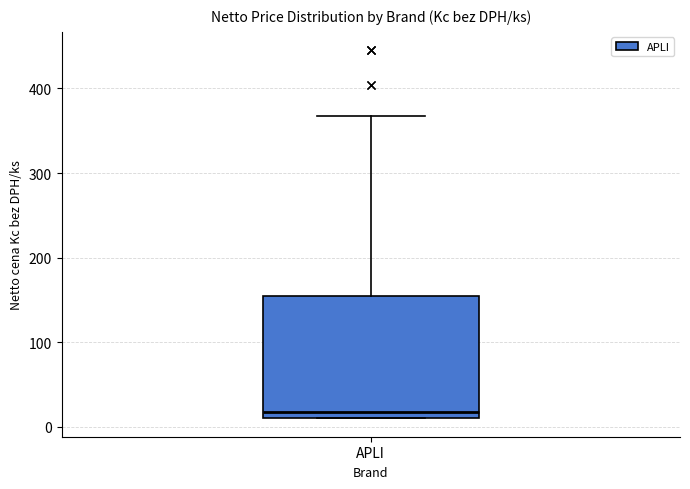

Read this box plot against the y-axis: the position of the median line, the range covered by the box, and the ends of both whiskers. The values are not printed on the chart, so give them approximately, as read against the axis.

median 20, box 10 to 150, whiskers 10 to 370